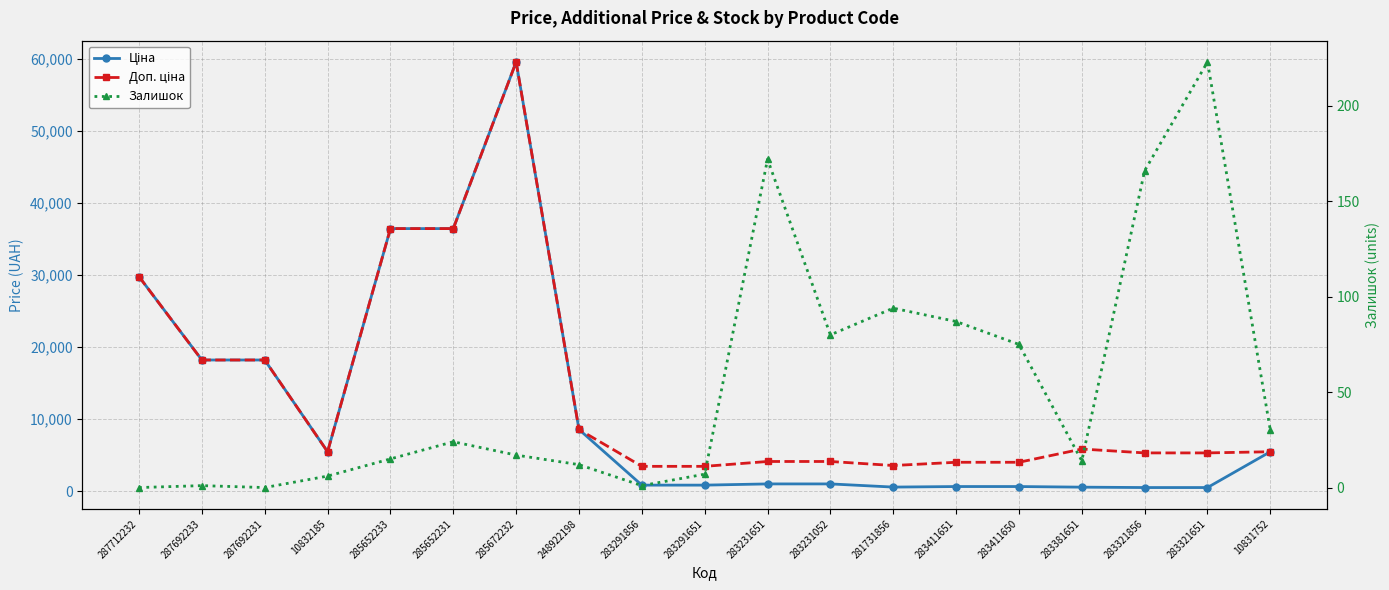

Reading right to left, list all the values displayed in this chart.

Ціна: 10831752=5497.3	283321651=533.5	283321856=533.5	283381651=587.3	283411650=672.7	283411651=672.7	281731856=597.8	283231052=1036.5	283231651=1036.5	283291651=868.0	283291856=868.0	248922198=8581.1	285672232=59523.0	285652231=36424.0	285652233=36424.0	10832185=5497.3	287692231=18212.0	287692233=18212.0	287712232=29761.5
Доп. ціна: 10831752=5497.3	283321651=5334.5	283321856=5334.5	283381651=5872.6	283411650=4036.0	283411651=4036.0	281731856=3586.7	283231052=4145.9	283231651=4145.9	283291651=3472.1	283291856=3472.1	248922198=8581.1	285672232=59523.0	285652231=36424.0	285652233=36424.0	10832185=5497.3	287692231=18212.0	287692233=18212.0	287712232=29761.5
Залишок: 10831752=30.0	283321651=223.0	283321856=166.0	283381651=14.0	283411650=75.0	283411651=87.0	281731856=94.0	283231052=80.0	283231651=172.0	283291651=7.0	283291856=1.0	248922198=12.0	285672232=17.0	285652231=24.0	285652233=15.0	10832185=6.0	287692231=0.0	287692233=1.0	287712232=0.0